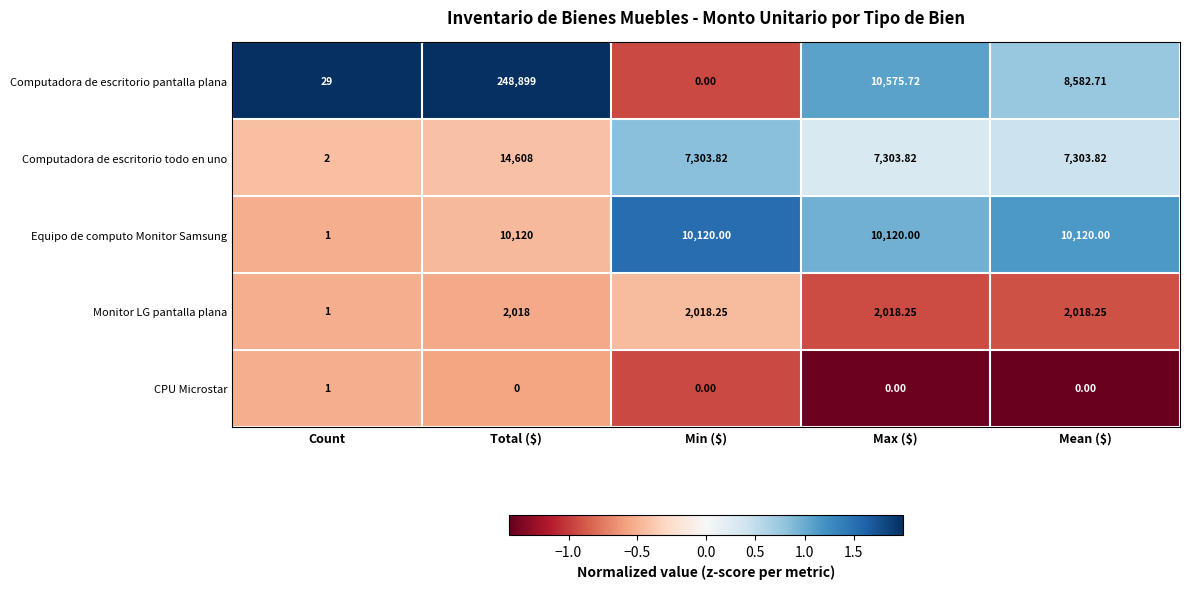

At Mean ($), list the series in order from smallest to largest.

CPU Microstar, Monitor LG pantalla plana, Computadora de escritorio todo en uno, Computadora de escritorio pantalla plana, Equipo de computo Monitor Samsung